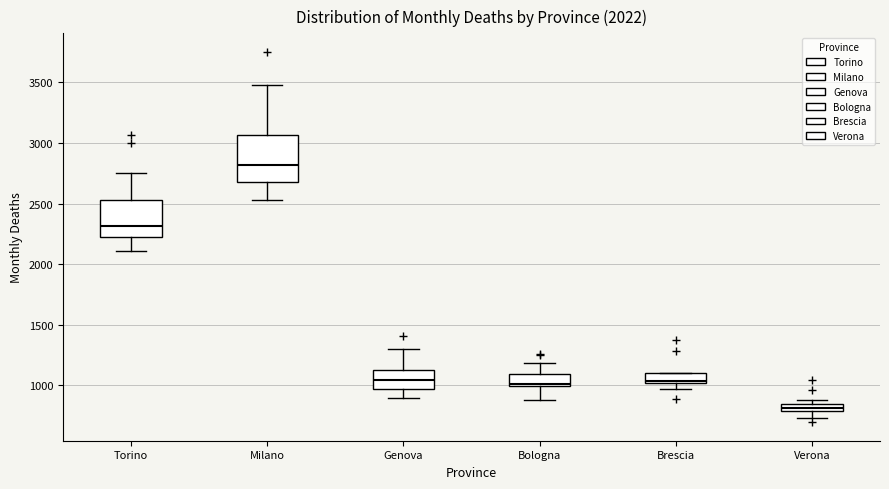

Which box's median line is the highest?

Milano